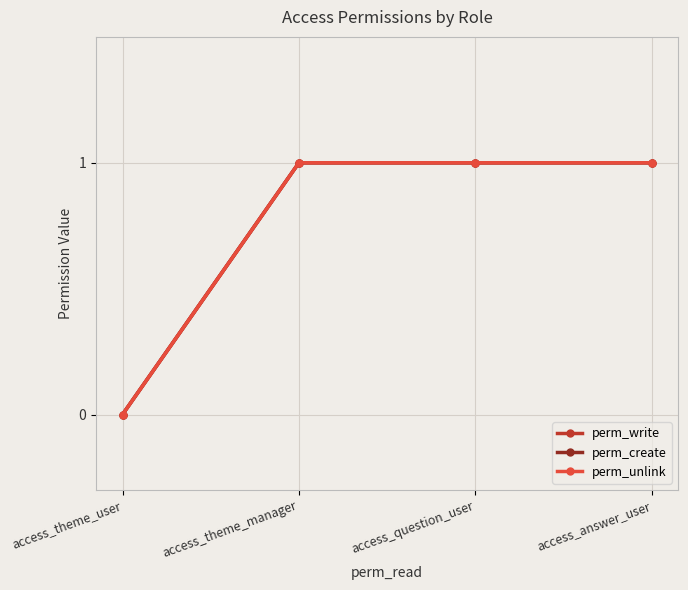

The perm_write series shows 2 at access_theme_manager. True or false?

False